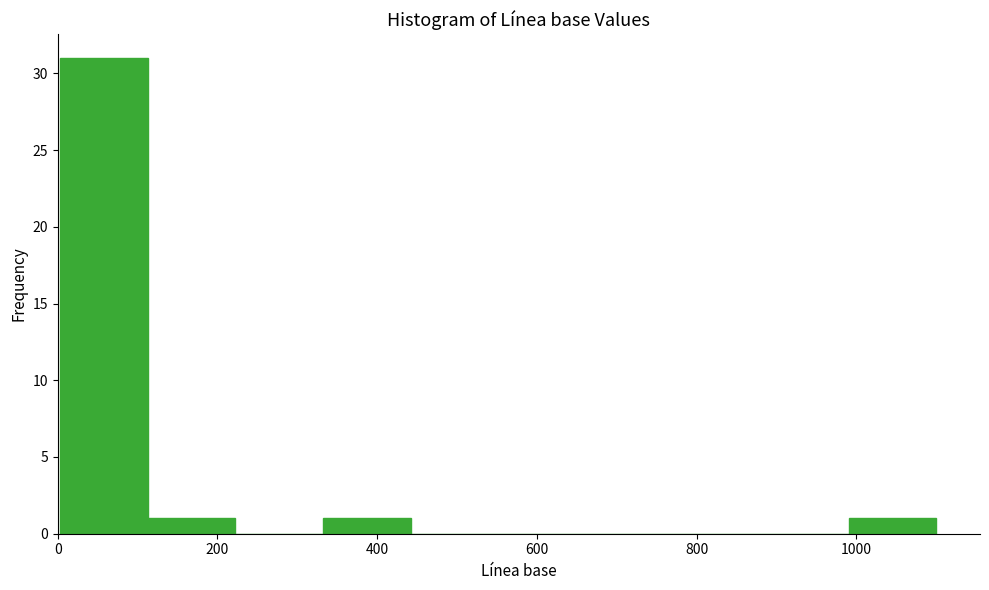

Reading left to right, list every bar in this chart as the range it spans on the x-axis followed by its height. Neither the bar edges nor the heights are printed on the chart, so give them approximately, as read against the axes.

0 to 120: 31
120 to 220: 1
220 to 340: 0
340 to 440: 1
440 to 560: 0
560 to 660: 0
660 to 780: 0
780 to 880: 0
880 to 1000: 0
1000 to 1100: 1